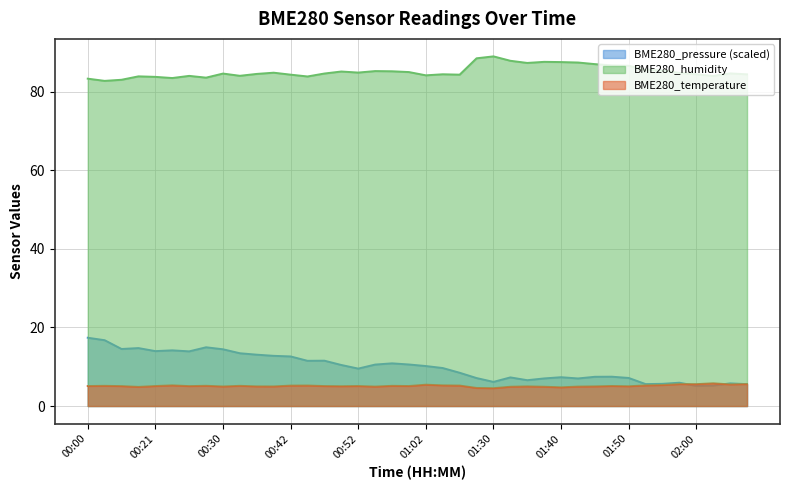

True or false: BME280_humidity and BME280_pressure intersect in this chart.

False